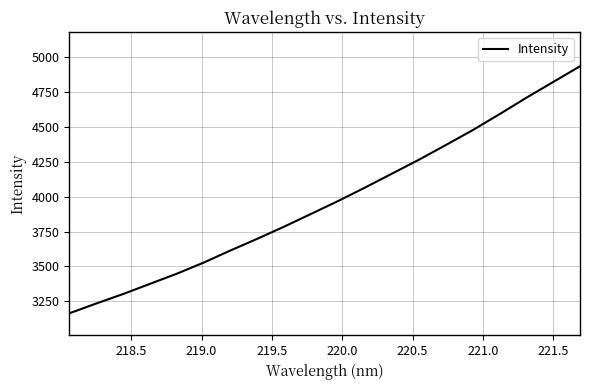

What is the difference between the maximum and minimum values?

1772.7